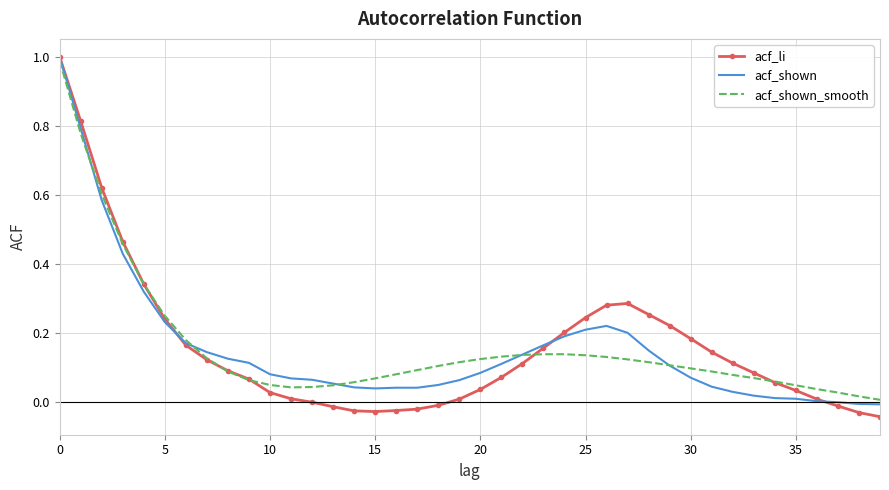

Which series has the widest spread of values?

acf_li